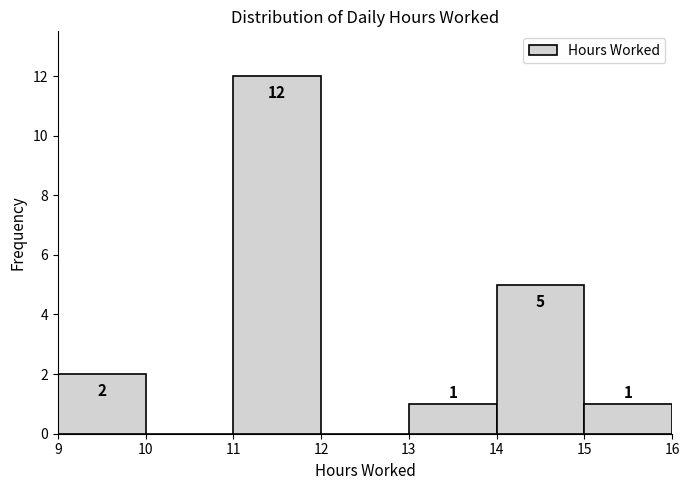

Over which range of the x-axis is the bar tallest?

11 to 12